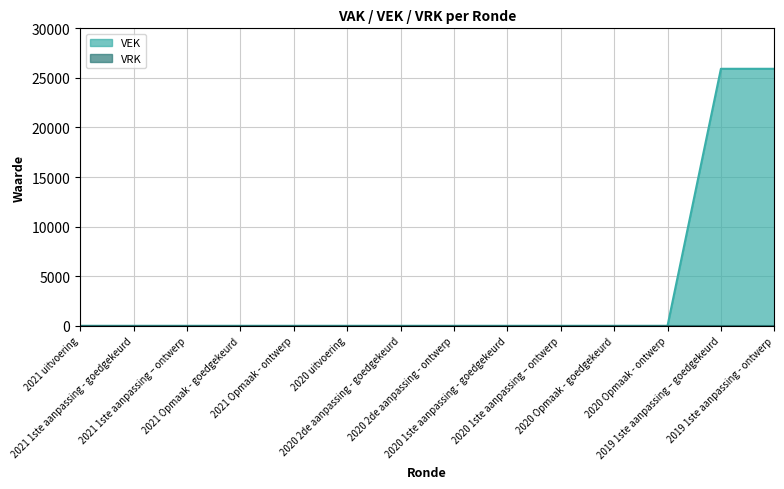

Reading left to right, list all the values displayed in this chart.

0	0	0	0	0	0	0	0	0	0	0	0	25920	25920